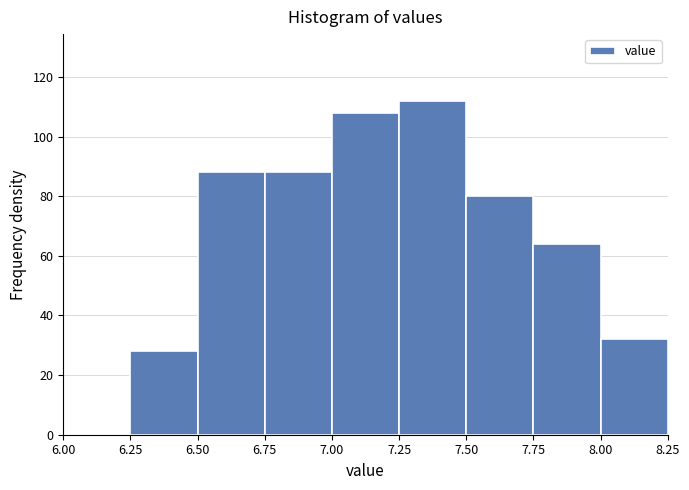

Over which range of the x-axis is the bar tallest?

7.25 to 7.50